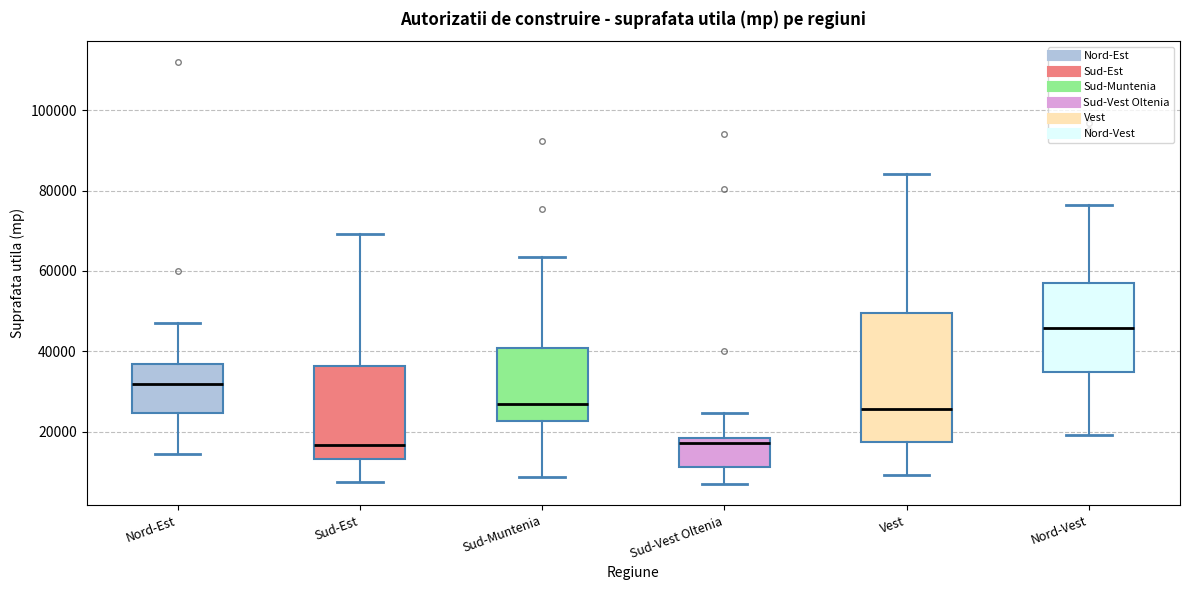

Comparing the boxes themselves (not the whiskers), which one is the tallest?

Vest